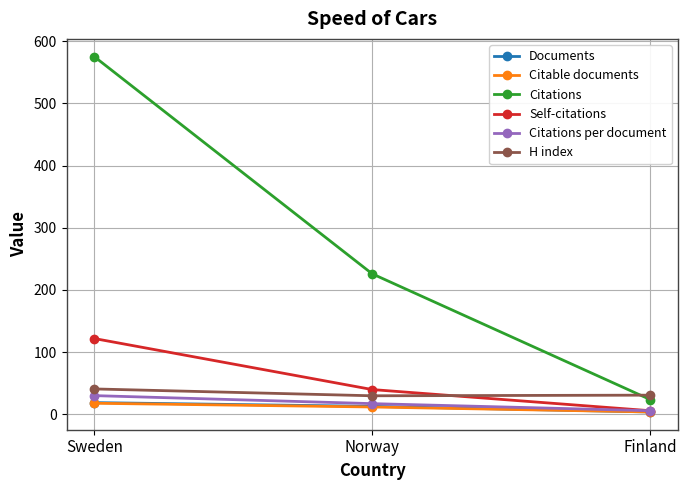

Is it true that Self-citations equals 122.0 at Sweden?

True